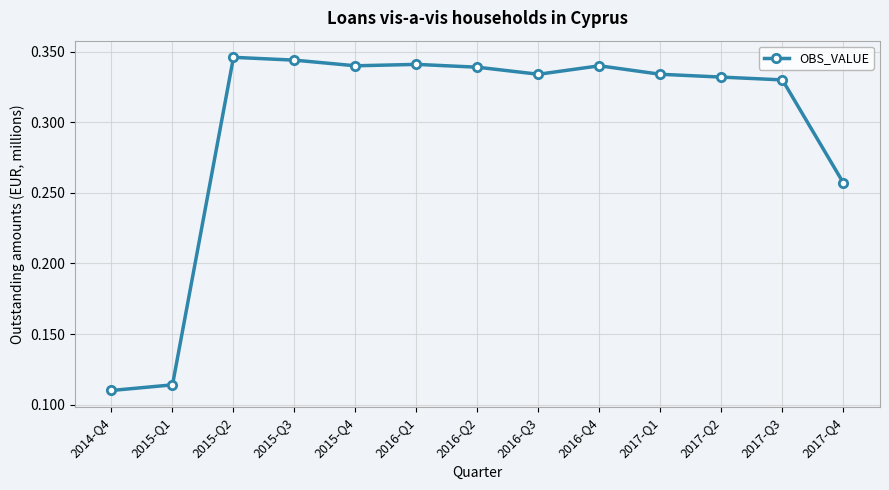

What is the sum of all values?

3.9